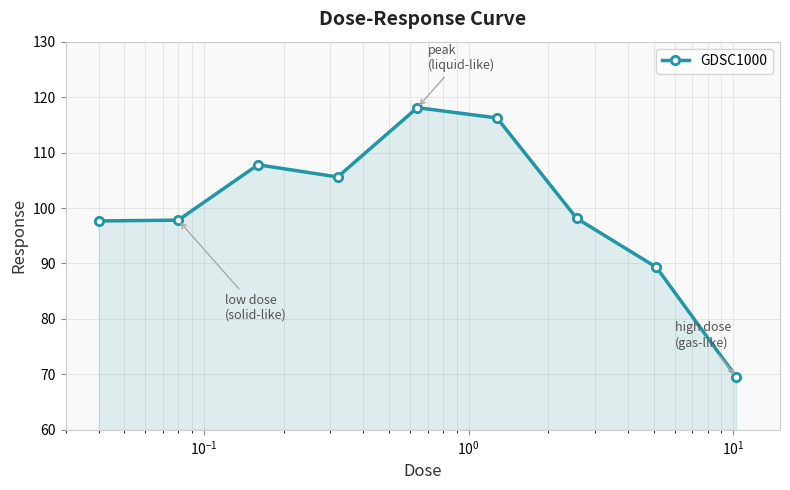

How many points are higher than both their immediate neighbors (excluding endpoints)?

2